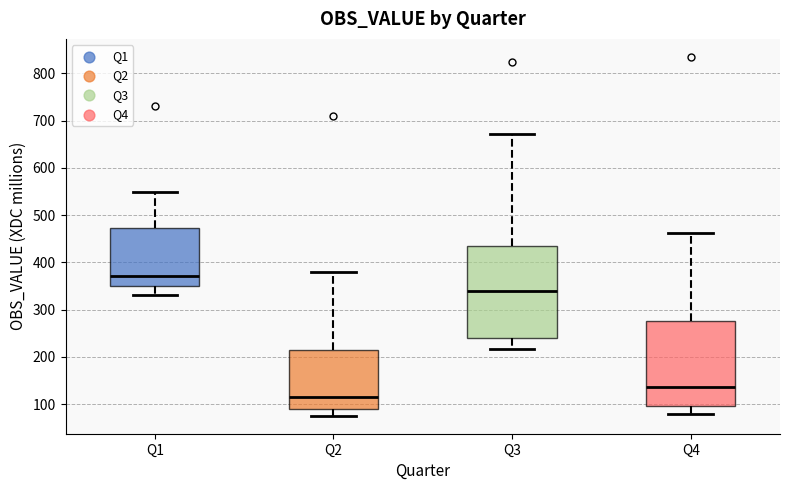

Which box's median line is the lowest?

Q2